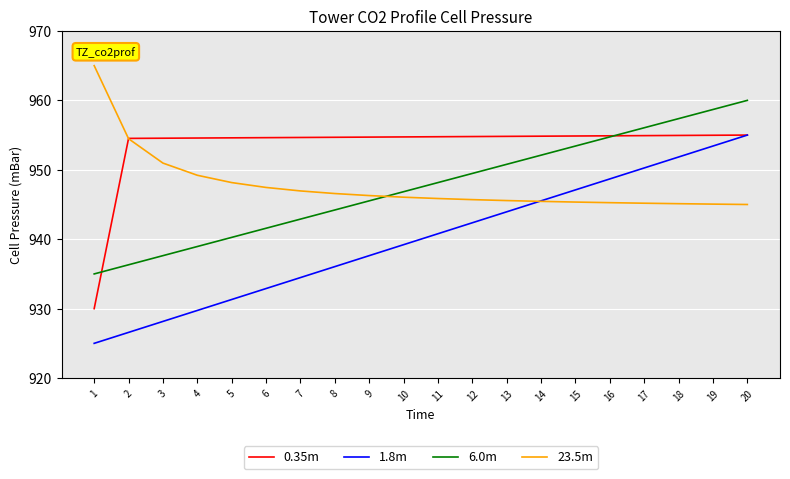

What is the total value across all series at 14?

3797.9